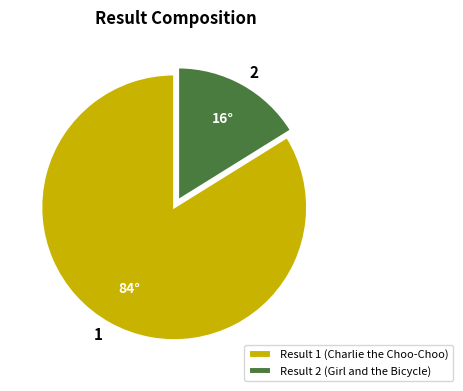

Does 2 account for over 50% of the chart?

No